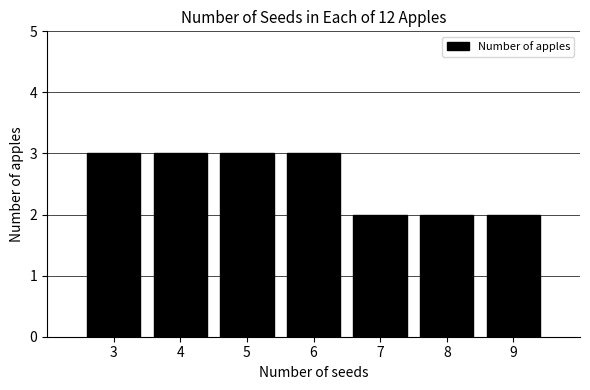

Reading right to left, list all the values displayed in this chart.

2	2	2	3	3	3	3